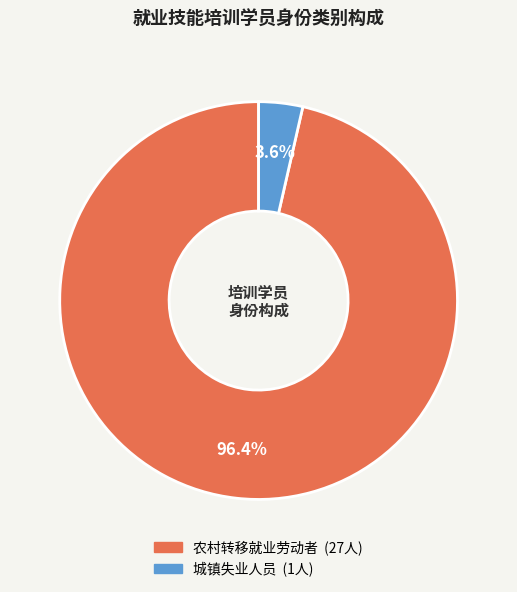

How many slices are in this pie chart?

2